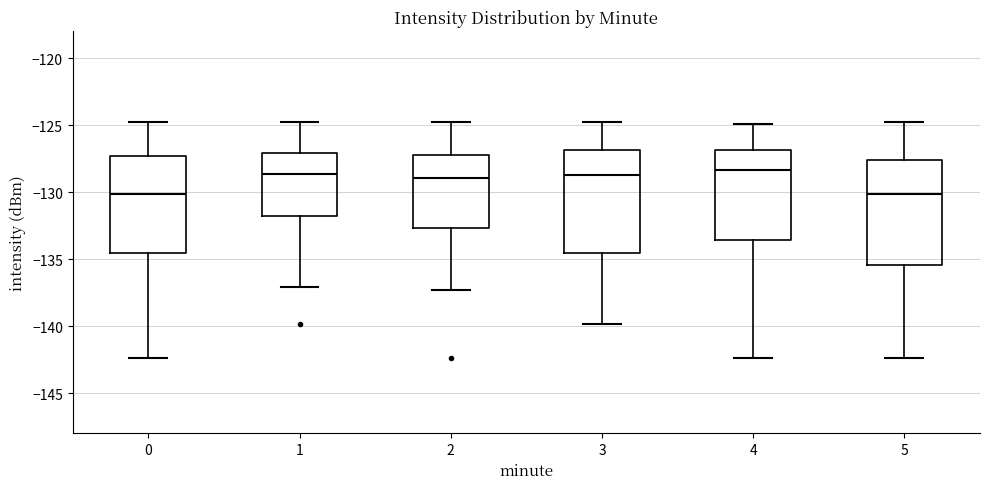

Reading left to right, read every box against the y-axis: the position of its median line, the range the box covers, and the ends of its whiskers. The values are not printed on the chart, so give them approximately, as read against the axis.

0: median -130.0, box -134.5 to -127.5, whiskers -142.5 to -125.0
1: median -128.5, box -132.0 to -127.0, whiskers -137.0 to -125.0
2: median -129.0, box -132.5 to -127.5, whiskers -137.5 to -125.0
3: median -128.5, box -134.5 to -127.0, whiskers -140.0 to -125.0
4: median -128.5, box -133.5 to -127.0, whiskers -142.5 to -125.0
5: median -130.0, box -135.5 to -127.5, whiskers -142.5 to -125.0